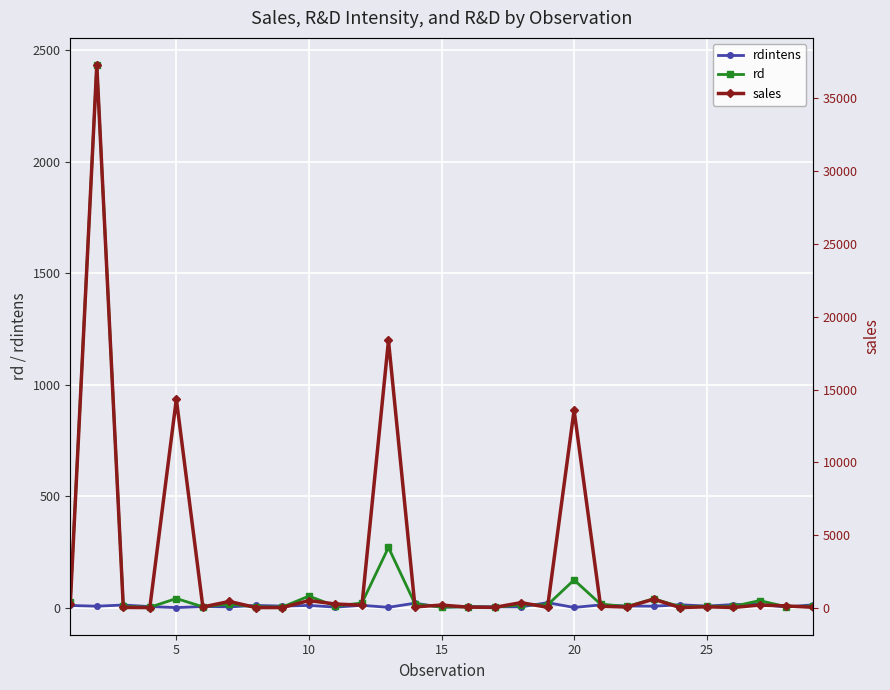

Rank the series by their maximum value, from highest to lowest.

sales, rd, rdintens